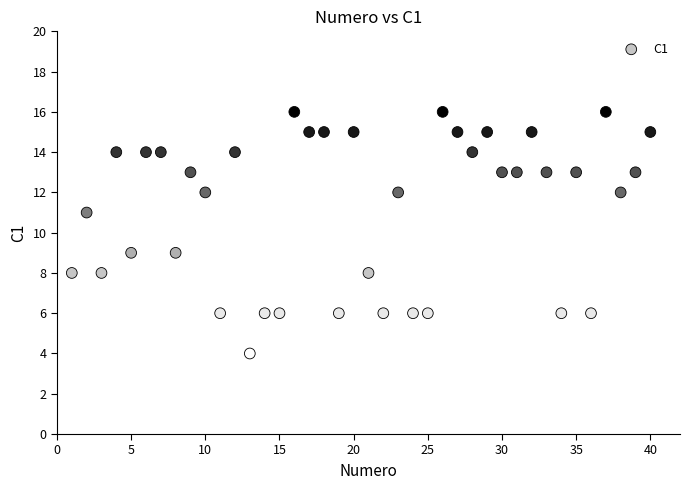

What is the range of Y values (max minus min)?

12